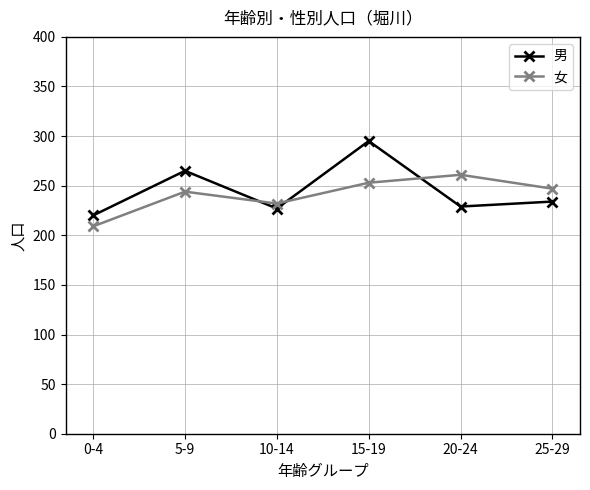

Is the value of 女 at 20-24 greater than the value of 男 at 0-4?

Yes